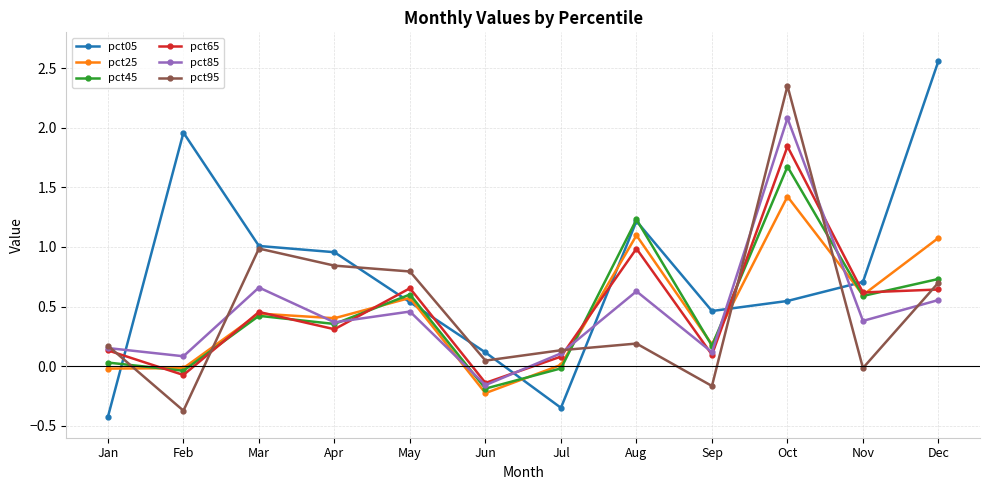

What is the difference between the highest and lowest values at May?

0.3